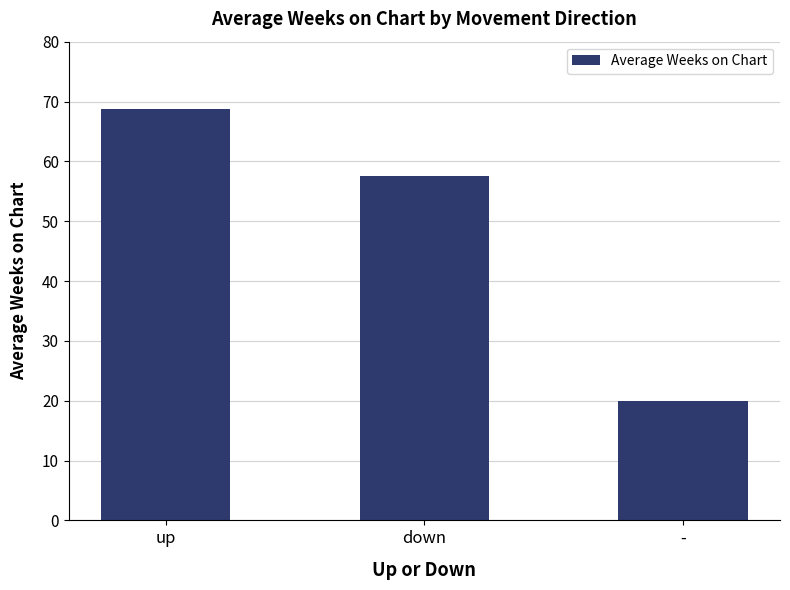

What is the change in value from up to down?

-11.1